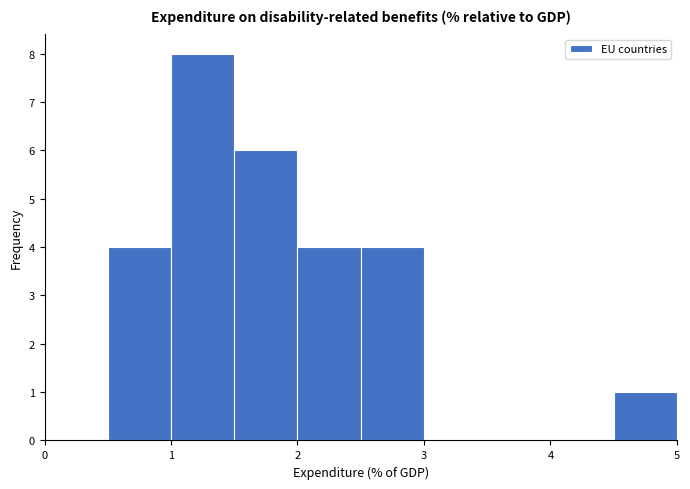

Reading left to right, list every bar in this chart as the range it spans on the x-axis followed by its height. The values are not printed on the chart, so give them approximately, as read against the axis.

0.0 to 0.5: 0
0.5 to 1.0: 4
1.0 to 1.5: 8
1.5 to 2.0: 6
2.0 to 2.5: 4
2.5 to 3.0: 4
3.0 to 3.5: 0
3.5 to 4.0: 0
4.0 to 4.5: 0
4.5 to 5.0: 1